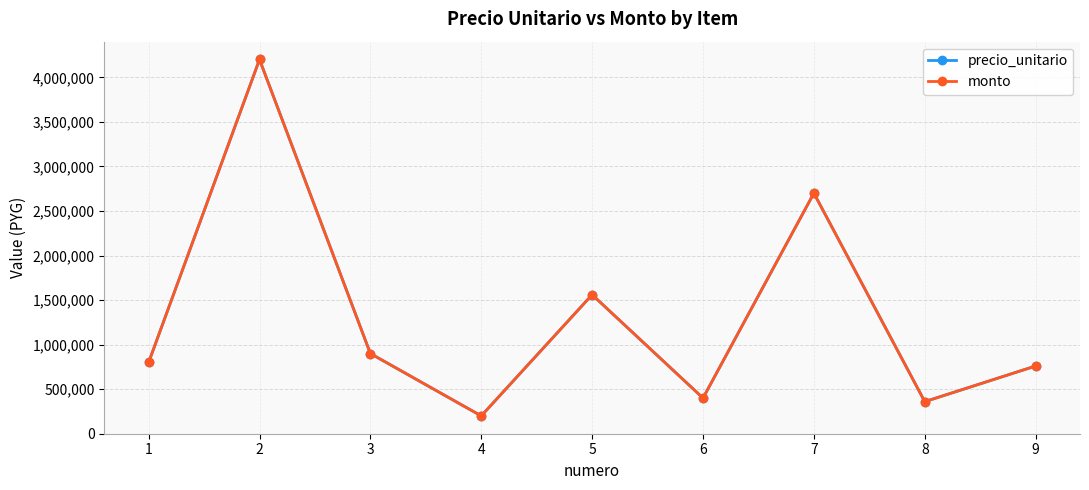

At how many categories does at least one series exceed 3378964?

1